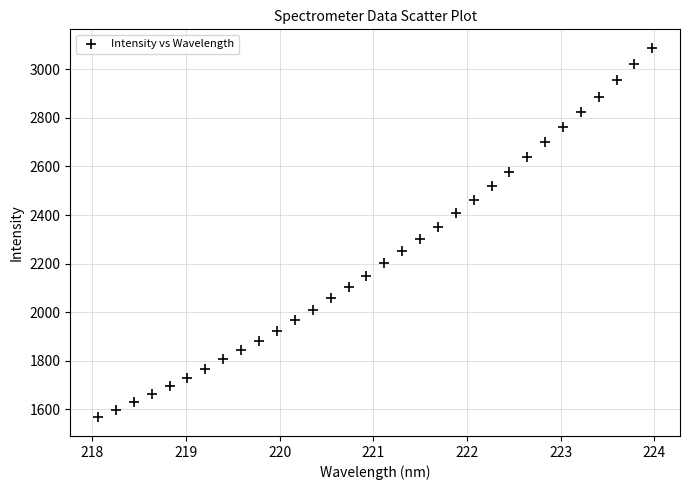

What is the range of X values (max minus min)?

5.9